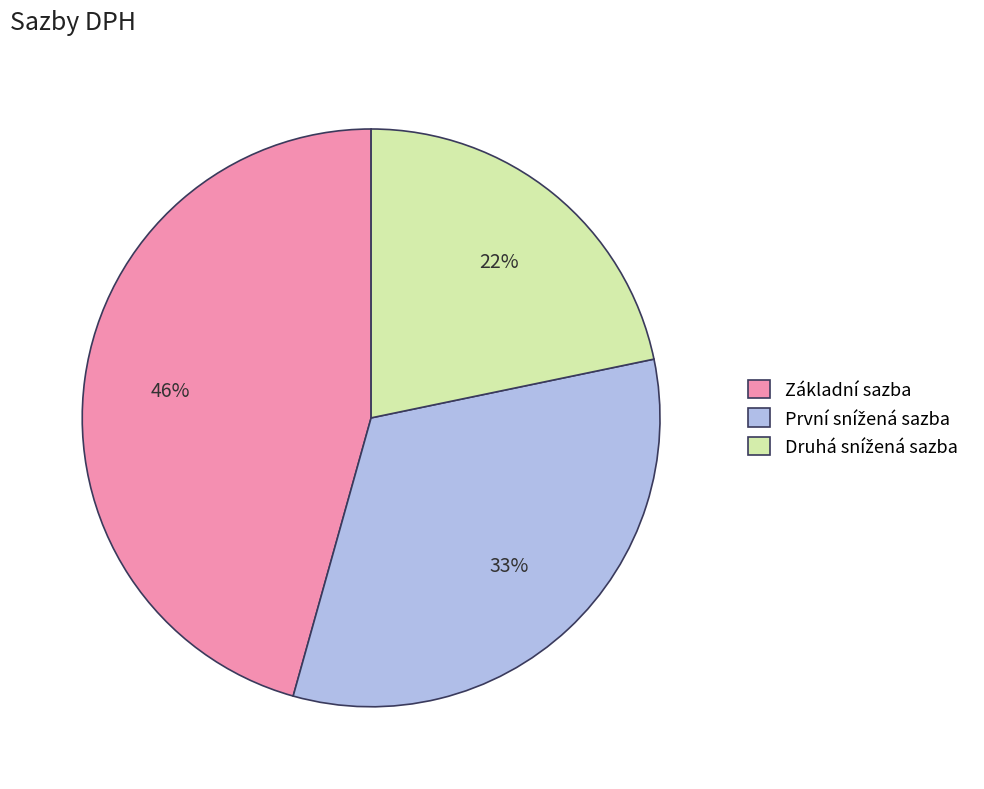

To the nearest percent, what percentage of the pie is Základní sazba?

46%